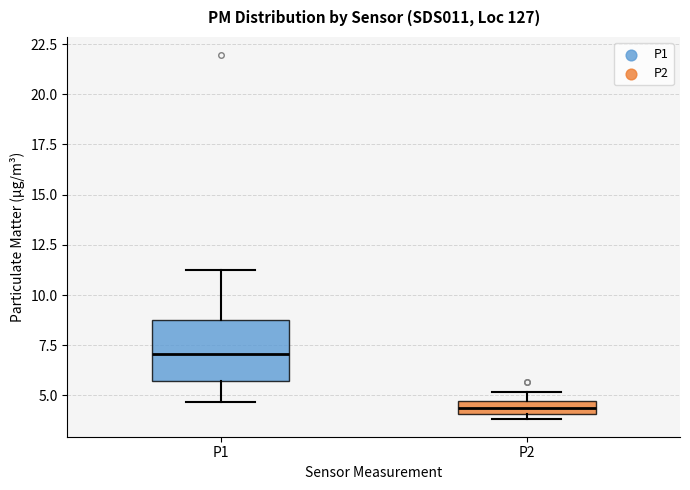

Comparing the boxes themselves (not the whiskers), which one is the tallest?

P1